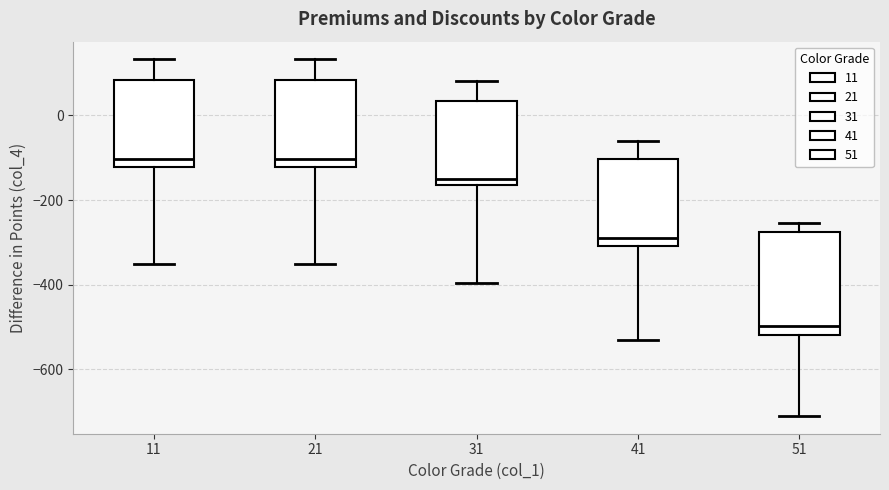

Reading left to right, read every box against the y-axis: the position of its median line, the range the box covers, and the ends of its whiskers. The values are not printed on the chart, so give them approximately, as read against the axis.

11: median -100, box -120 to 80, whiskers -340 to 140
21: median -100, box -120 to 80, whiskers -340 to 140
31: median -160 (just above the box's lower edge), box -160 to 40, whiskers -400 to 80
41: median -280, box -300 to -100, whiskers -520 to -60
51: median -500, box -520 to -280, whiskers -700 to -260